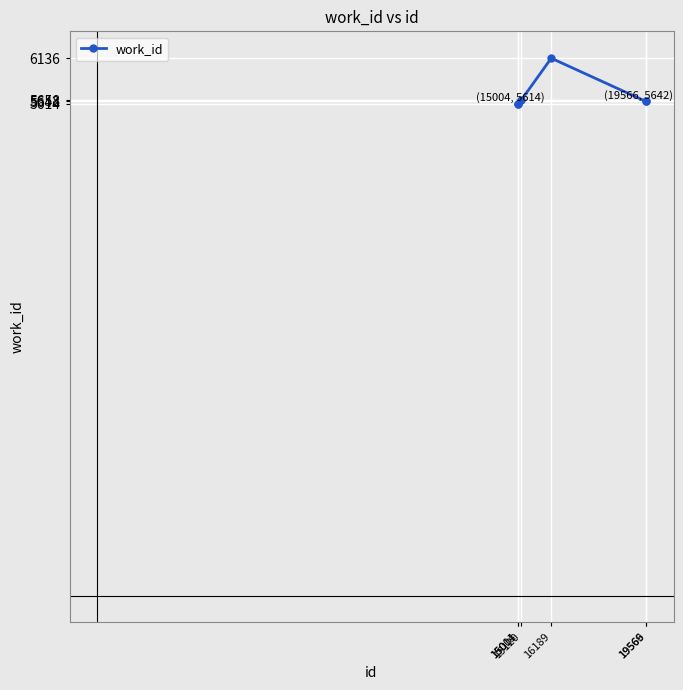

What is the smallest value displayed?

5614